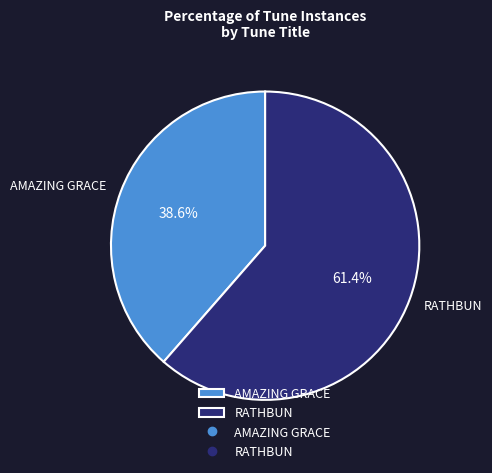

True or false: RATHBUN accounts for 61% of the total.

True